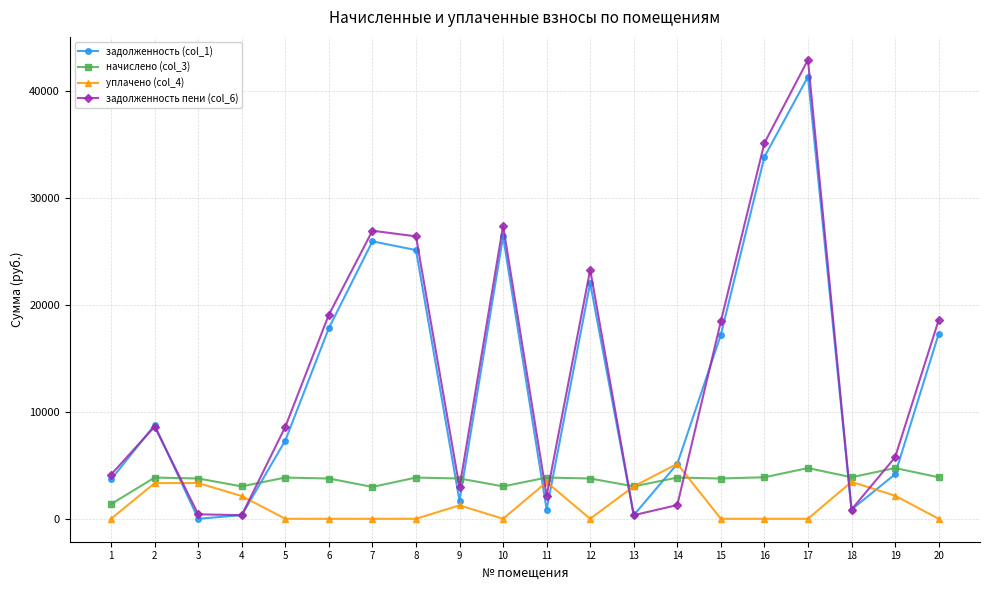

Which series ends up on top after the final intersection of уплачено (col_4) and задолженность (col_1)?

задолженность (col_1)